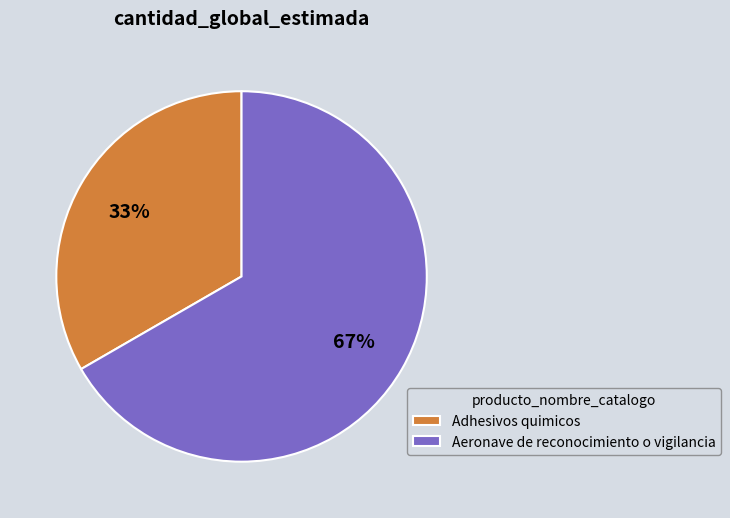

Which category has the biggest portion of the pie?

Aeronave de reconocimiento o vigilancia